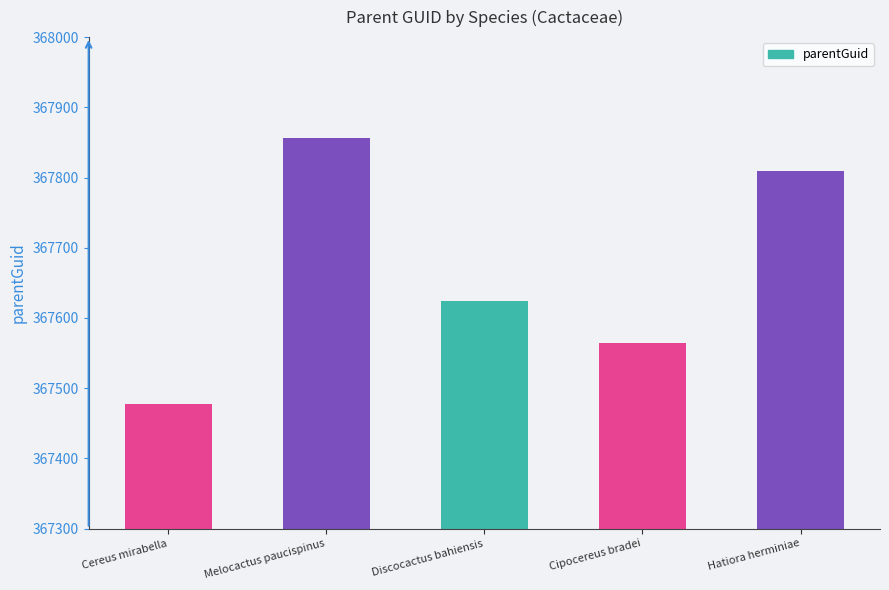

Reading left to right, list all the values displayed in this chart.

Cereus mirabella=367478	Melocactus paucispinus=367856	Discocactus bahiensis=367624	Cipocereus bradei=367564	Hatiora herminiae=367809